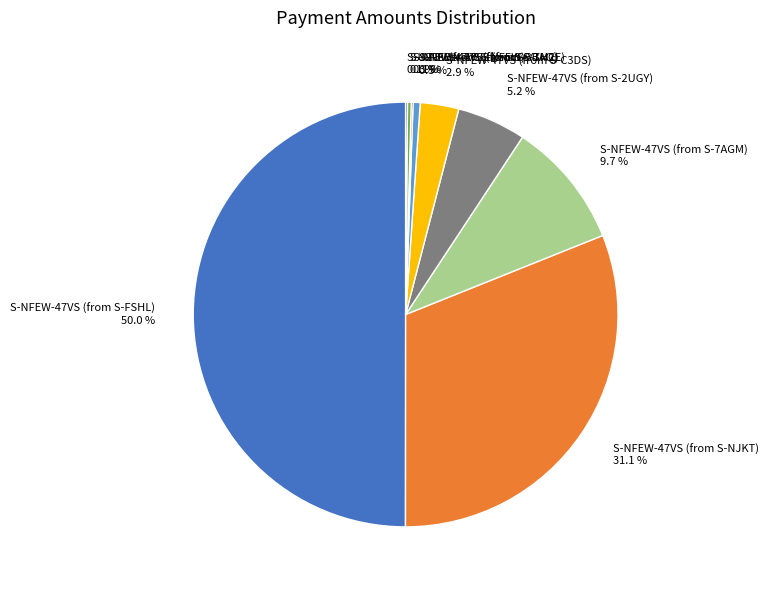

What is the largest slice in the pie chart?

S-NFEW-47VS (from S-FSHL)